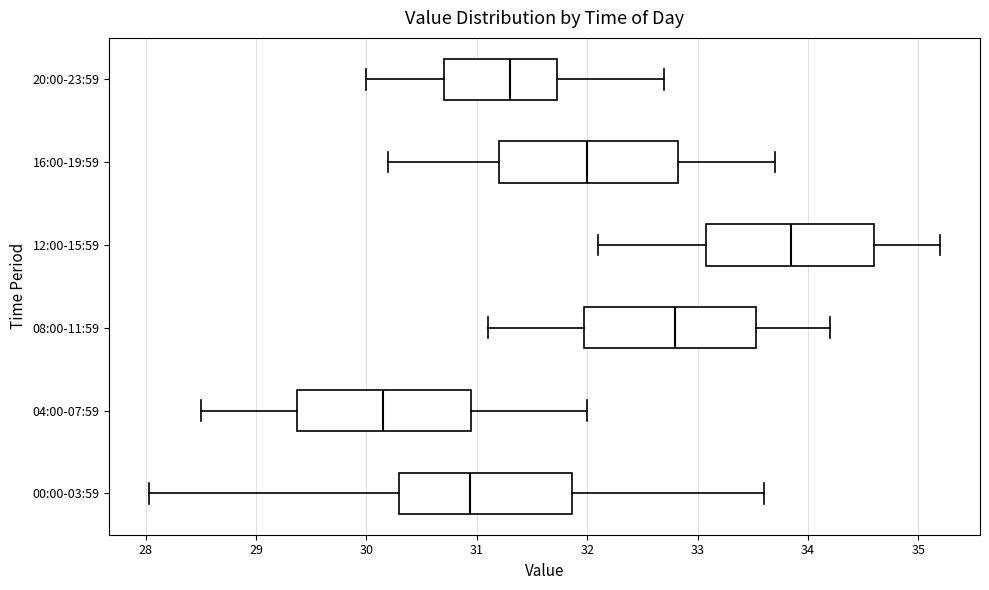

Reading bottom to top, transcribe this box plot: for each box, give where its median line is, the range the box spans, and where its two whiskers end, as read against the x-axis. The values are not printed on the chart, so give them approximately, as read against the axis.

00:00-03:59: median 30.9, box 30.3 to 31.9, whiskers 28.0 to 33.6
04:00-07:59: median 30.2, box 29.4 to 31.0, whiskers 28.5 to 32.0
08:00-11:59: median 32.8, box 32.0 to 33.5, whiskers 31.1 to 34.2
12:00-15:59: median 33.9, box 33.1 to 34.6, whiskers 32.1 to 35.2
16:00-19:59: median 32.0, box 31.2 to 32.8, whiskers 30.2 to 33.7
20:00-23:59: median 31.3, box 30.7 to 31.7, whiskers 30.0 to 32.7